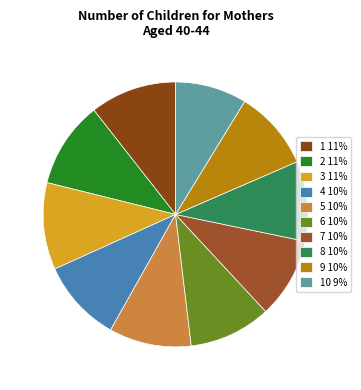

How many slices are in this pie chart?

10